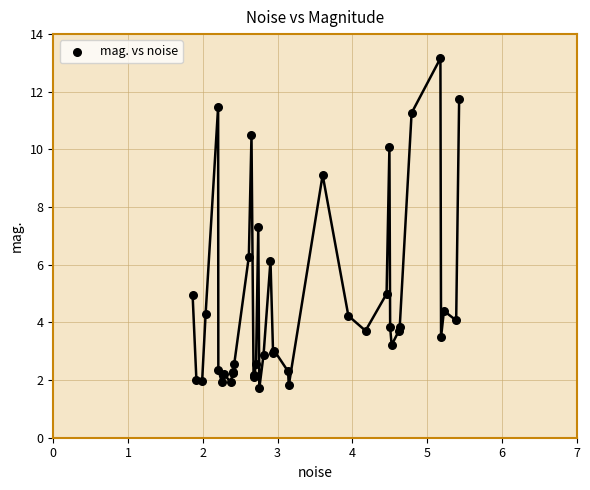

What Y value in the scatter plot is closest to 7?

7.3